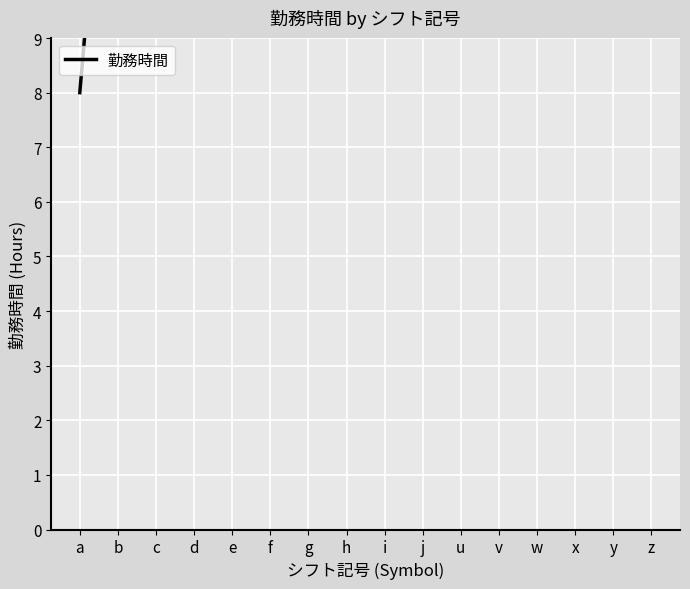

True or false: the data shows 29 at u.

True